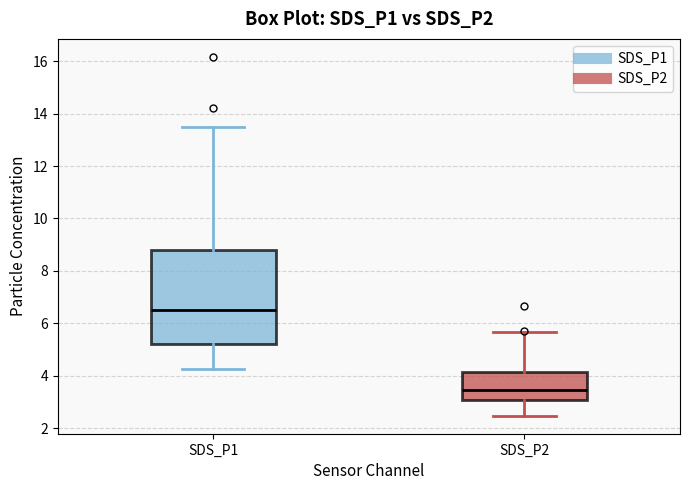

Reading left to right, transcribe this box plot: for each box, give where its median line is, the range the box spans, and where its two whiskers end, as read against the y-axis. The values are not printed on the chart, so give them approximately, as read against the axis.

SDS_P1: median 6.4, box 5.2 to 8.8, whiskers 4.2 to 13.6
SDS_P2: median 3.4, box 3.0 to 4.2, whiskers 2.4 to 5.6